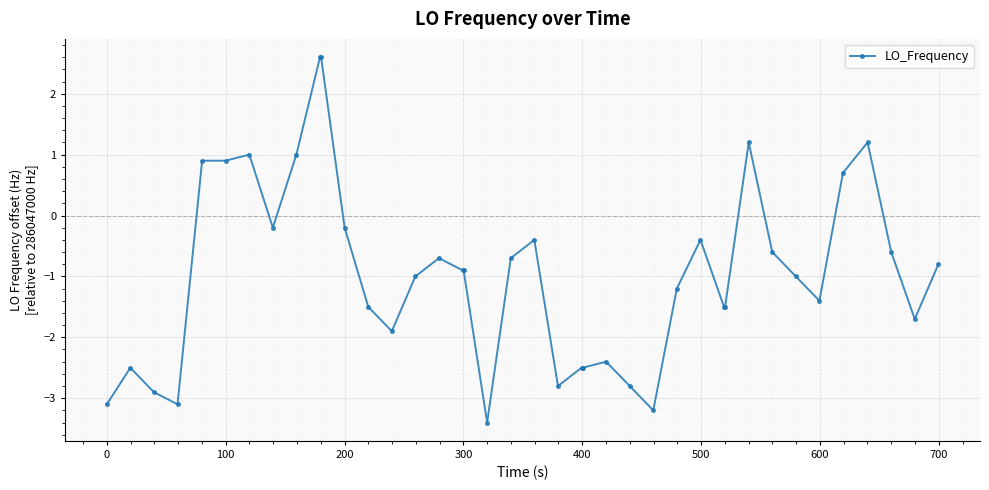

How many distinct data groups are displayed?

1